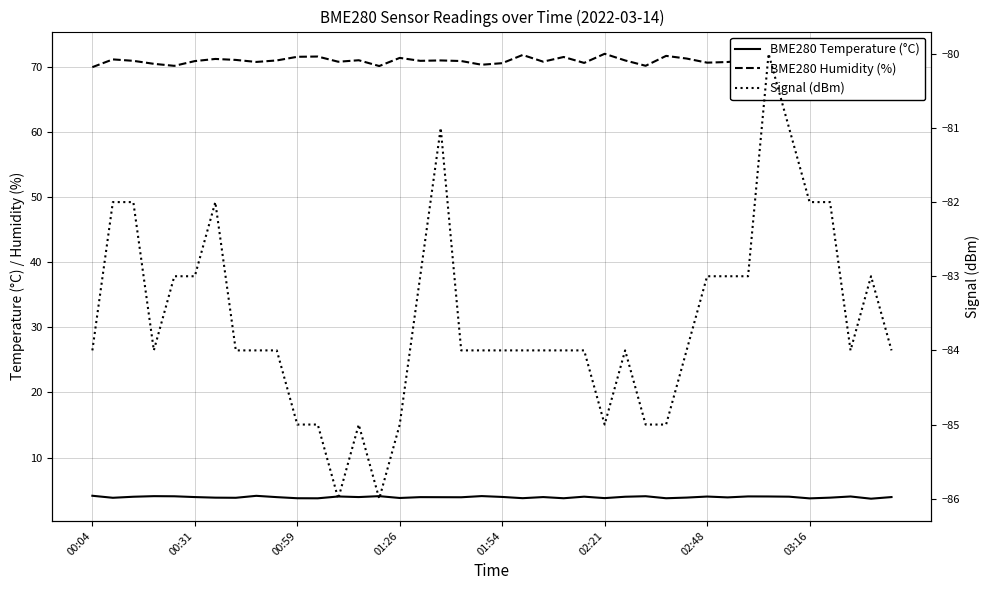

How many data points in BME280 Humidity (%) are above 70?

39